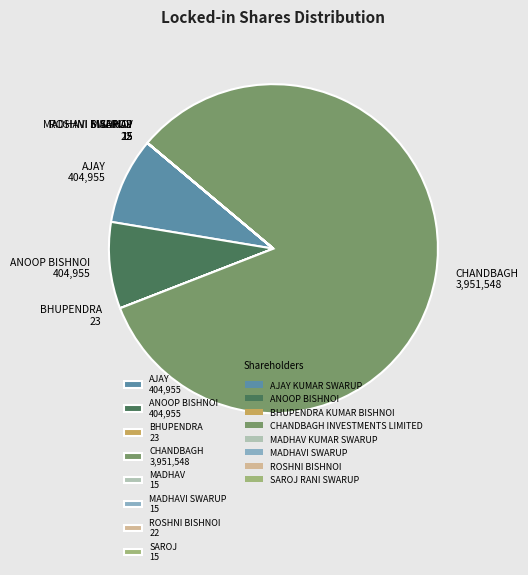

Is it true that CHANDBAGH 3,951,548 is 83% of the pie?

True